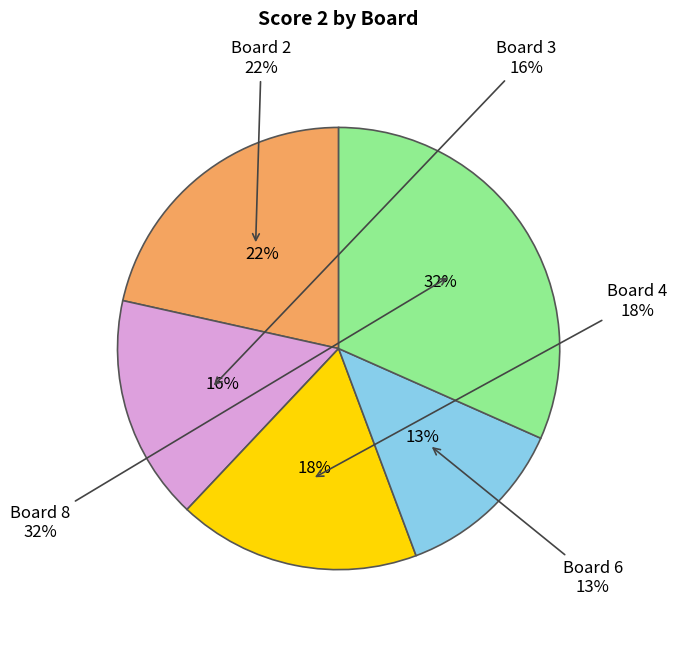

Which category has the biggest portion of the pie?

Board 8